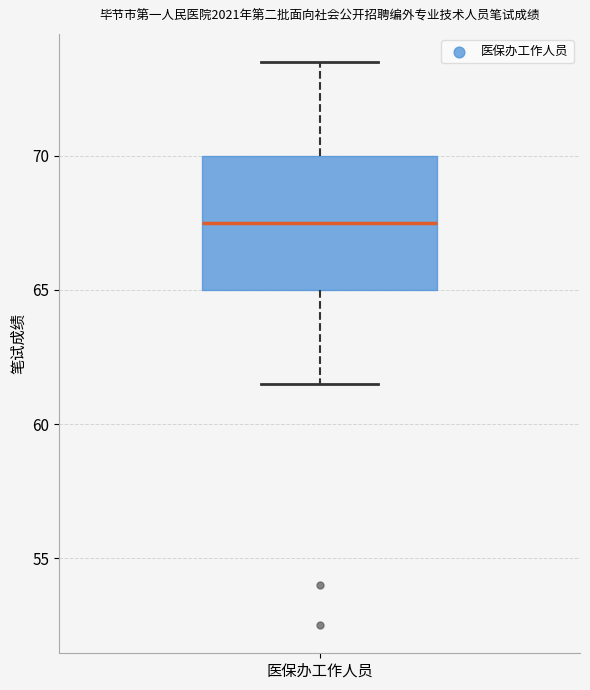

Transcribe this box plot: give where the median line is, the range the box spans, and where the two whiskers end, as read against the y-axis. The values are not printed on the chart, so give them approximately, as read against the axis.

median 67.5, box 65.0 to 70.0, whiskers 61.5 to 73.5